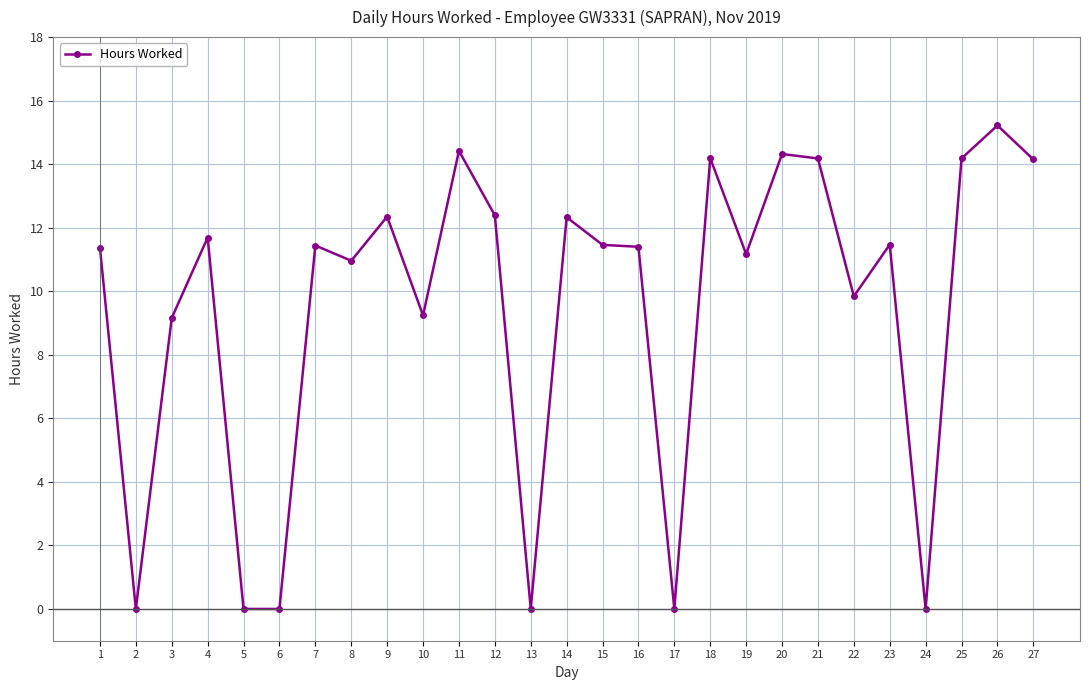

How many distinct data groups are displayed?

1